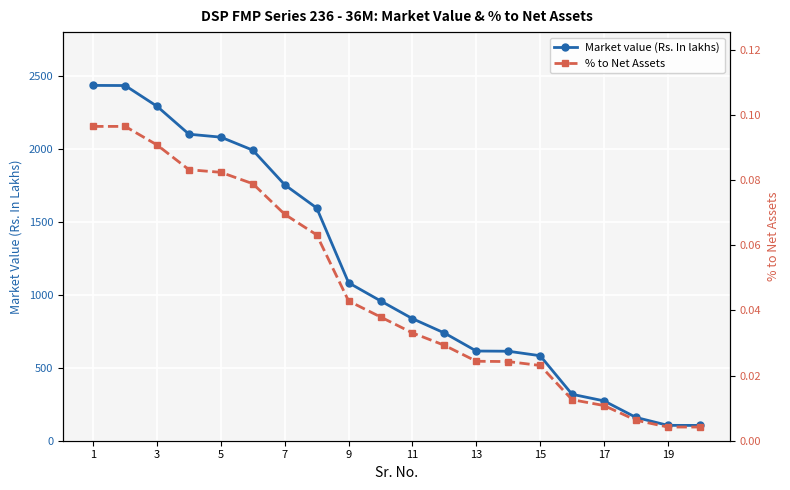

What are all the series names shown in the legend?

Market value (Rs. In lakhs), % to Net Assets